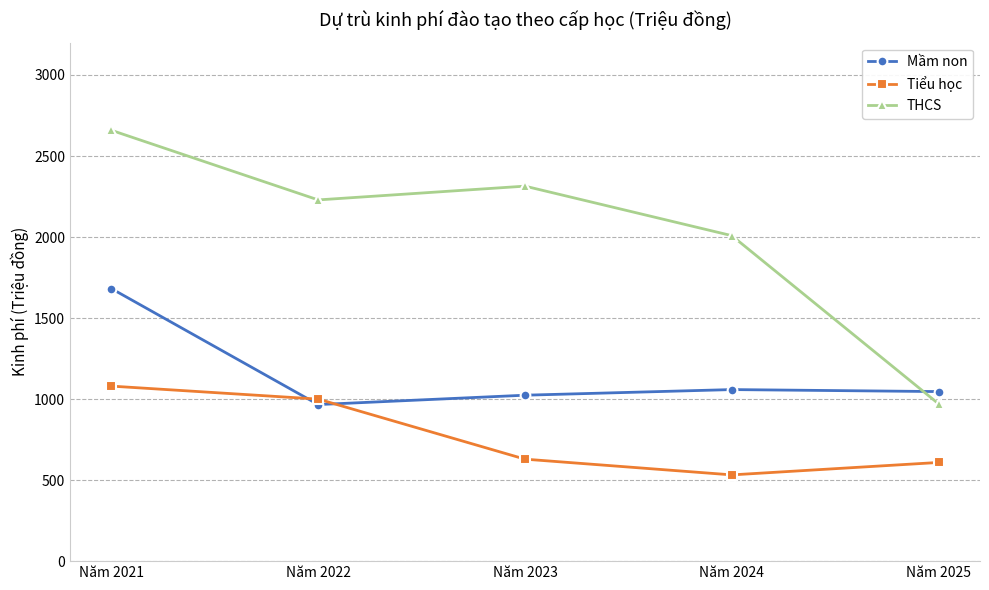

At Năm 2022, list the series in order from largest to smallest.

THCS, Tiểu học, Mầm non